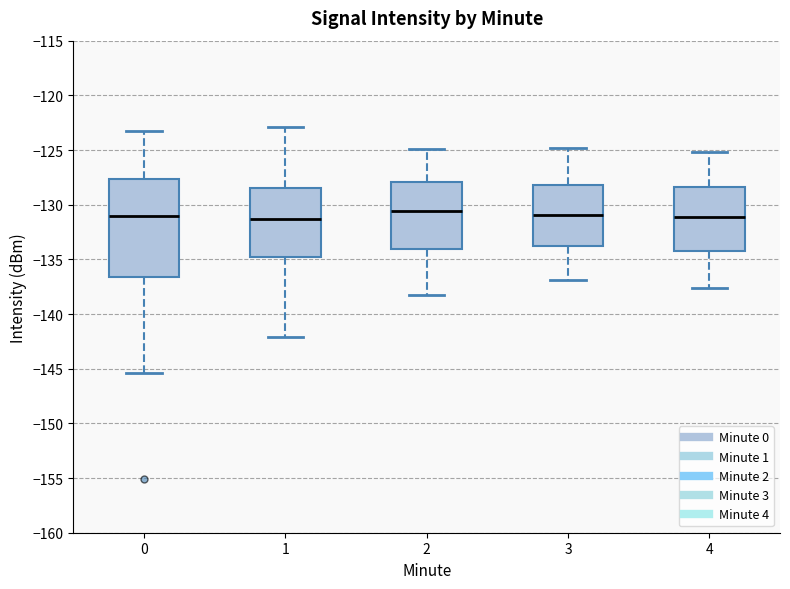

Where does the lower whisker of the box at x = 2 end on the y-axis? The values are not printed on the chart, so give them approximately, as read against the axis.

-138.5